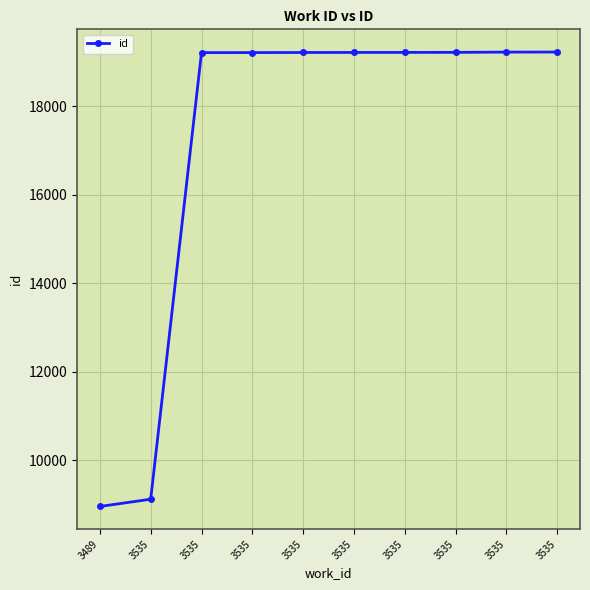

Where is the data nearest to the value 14089?

3535